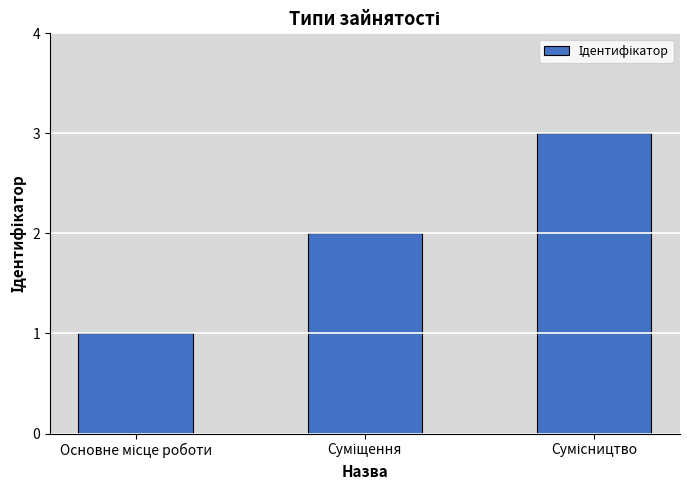

What is the greatest value displayed?

3